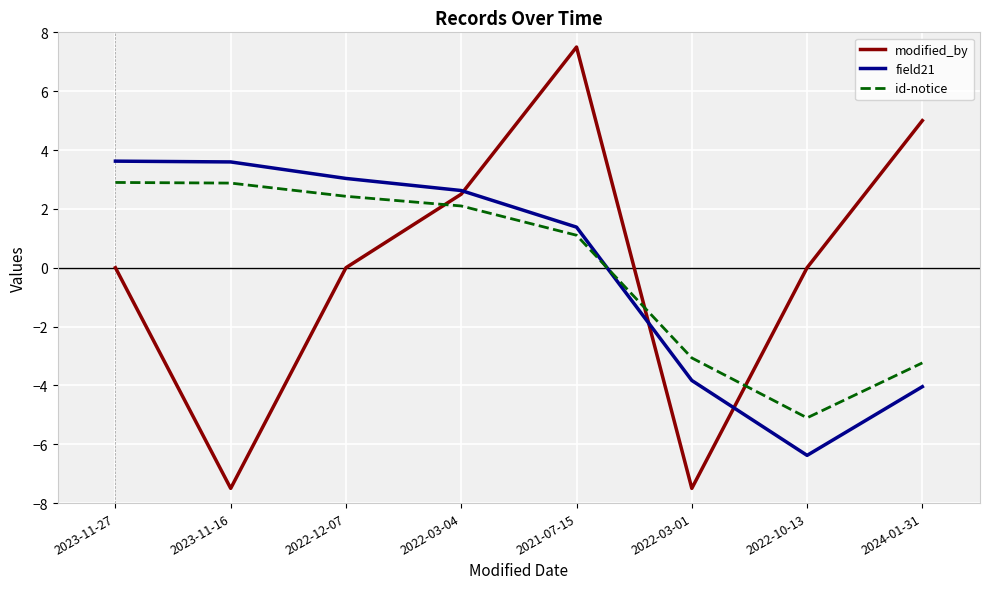

What is the total value across all series at 2024-01-31?

-2.3